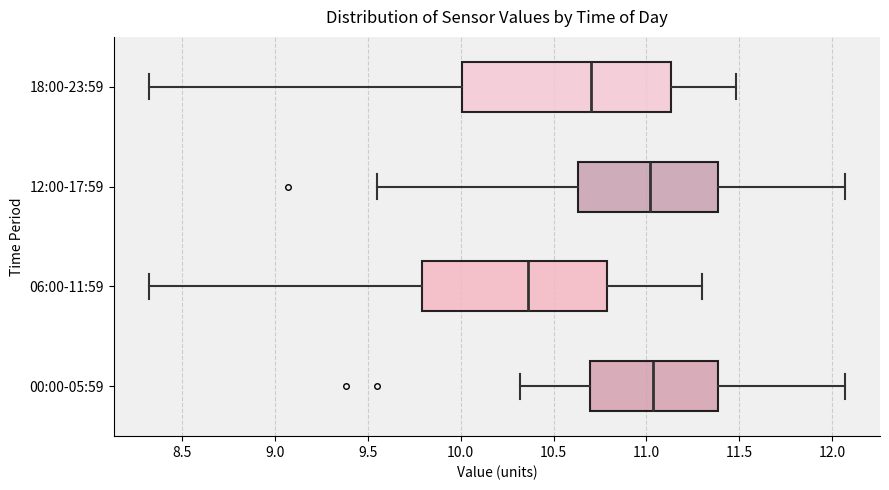

Where is the right edge of the box for 18:00-23:59 on the x-axis? The values are not printed on the chart, so give them approximately, as read against the axis.

11.15